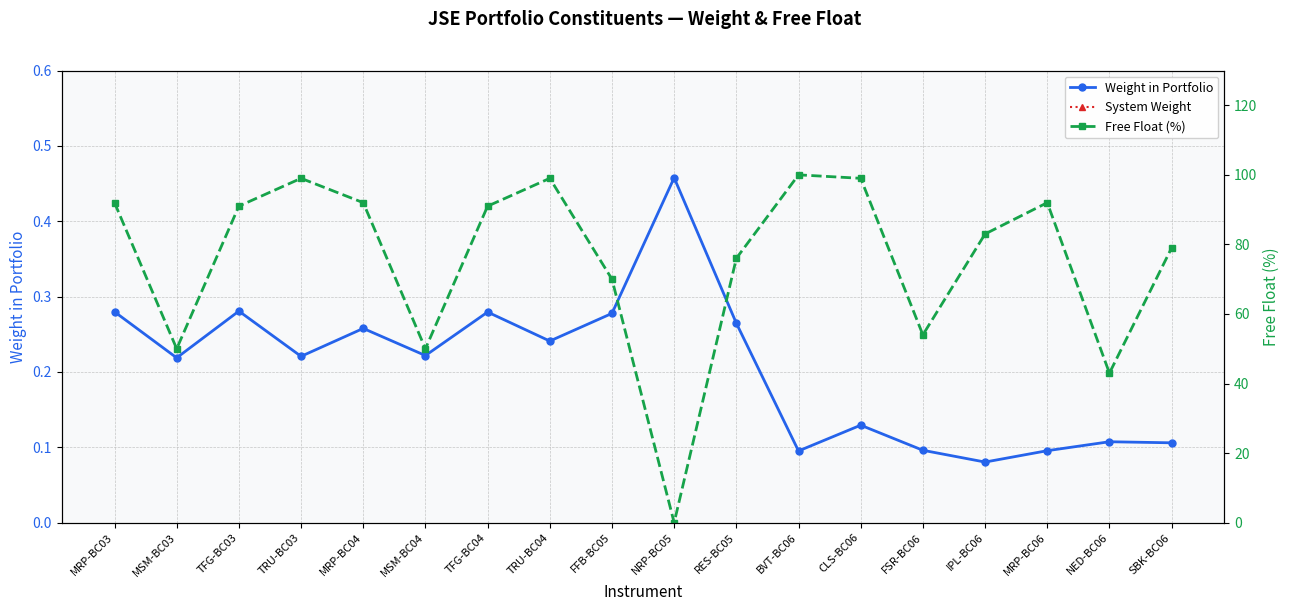

How many lines are shown in the chart?

3